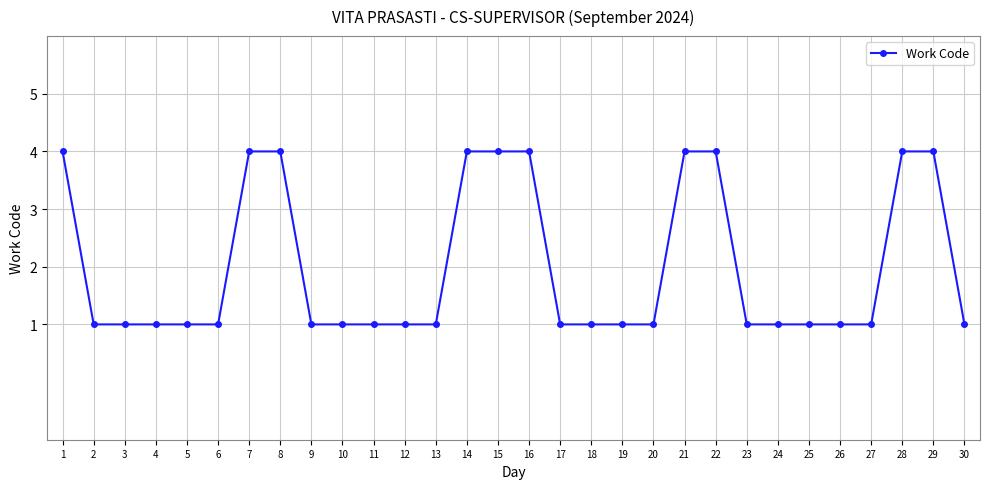

Between 7 and 30, which is larger?

7